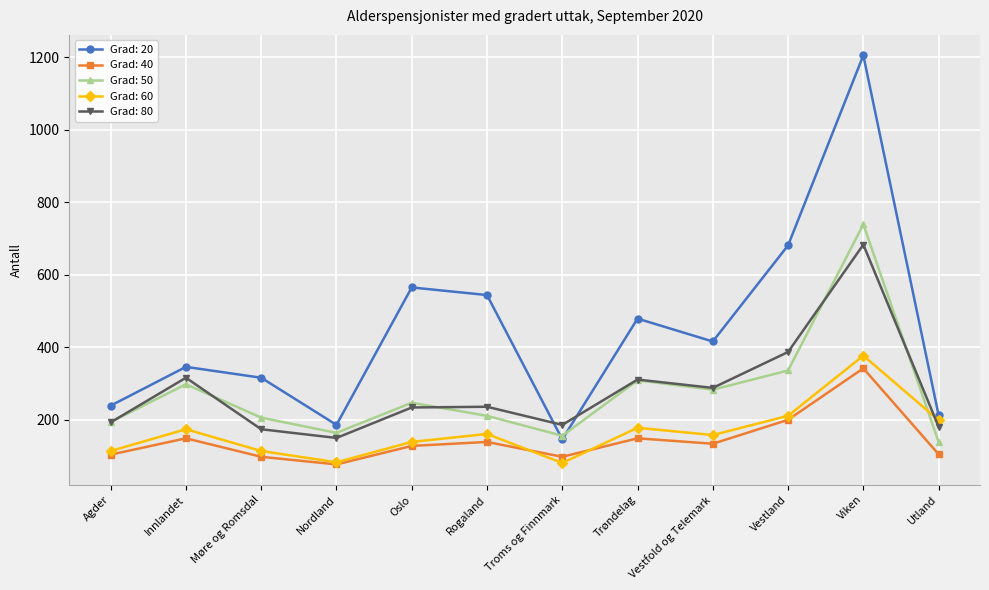

What is the label of the 4th point from the left?

Nordland